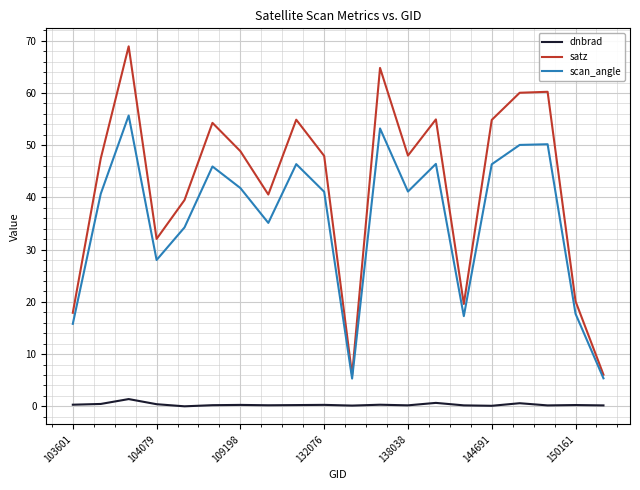

List the series in order of their peak value, highest first.

satz, scan_angle, dnbrad